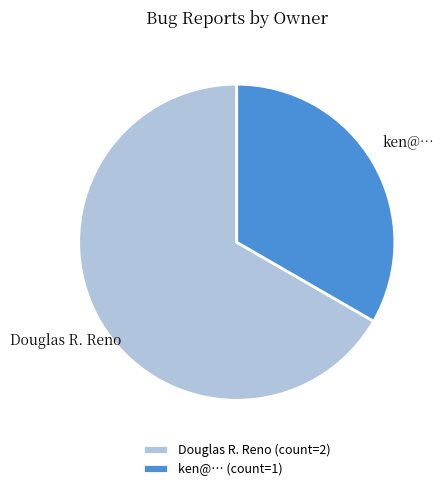

Count the number of slices in the pie.

2